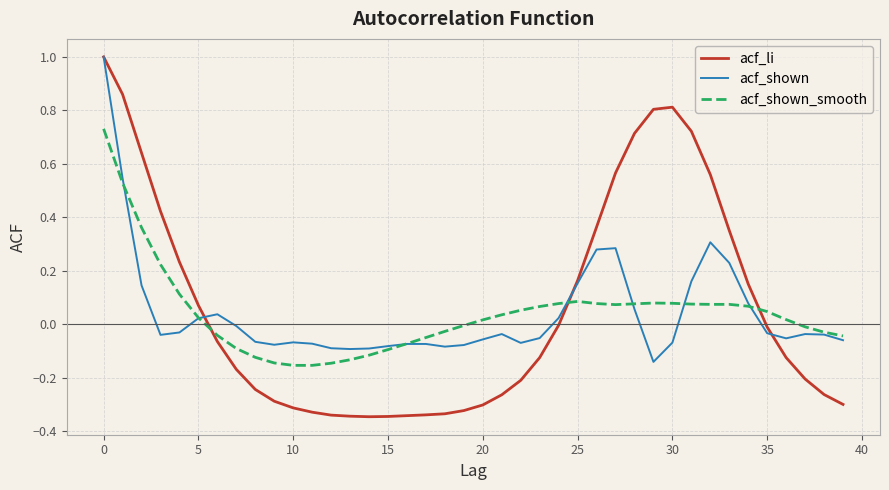

Does the chart have visible grid lines?

Yes